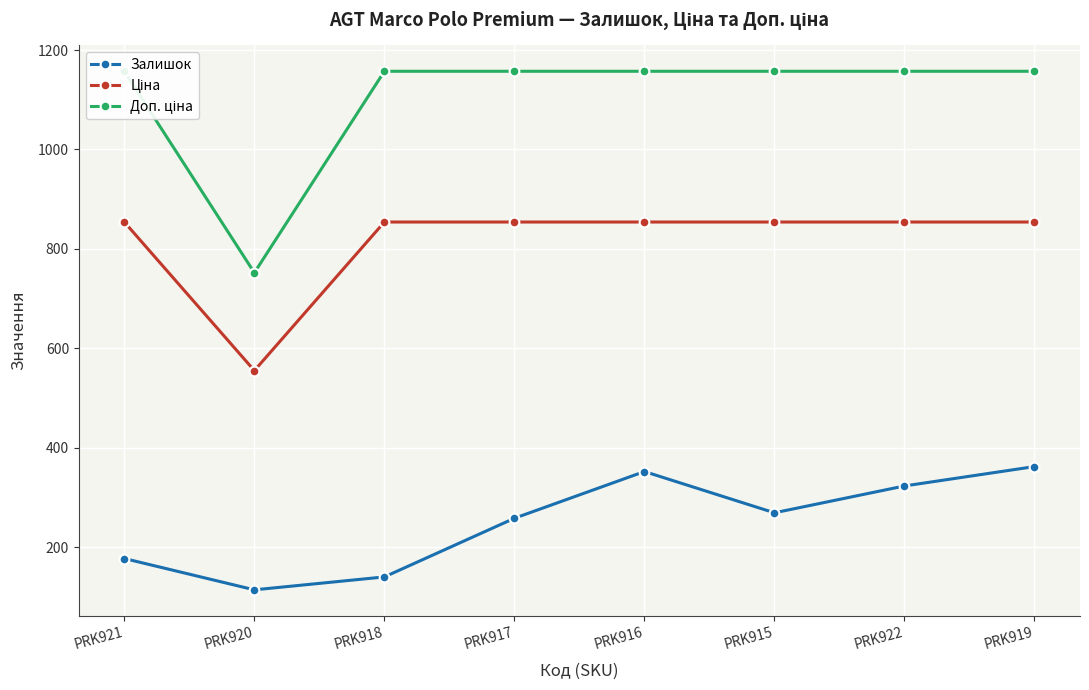

Is it true that Доп. ціна equals 1157.3 at PRK917?

True